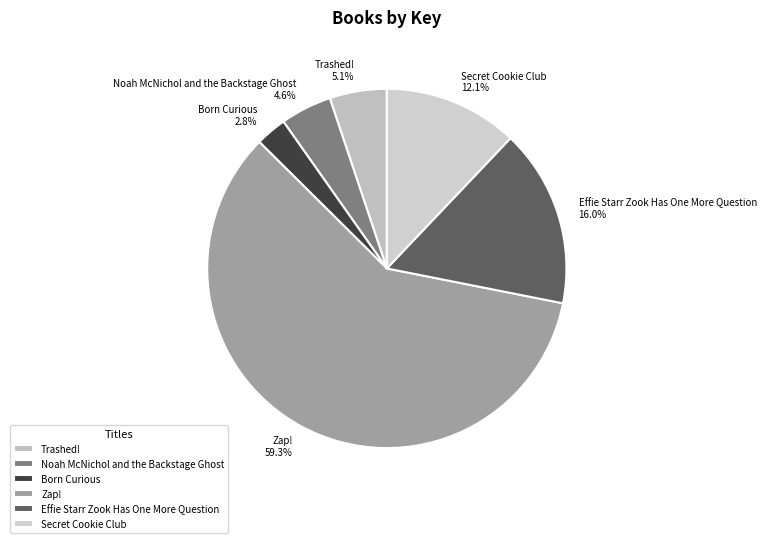

What is the majority slice?

Zap!